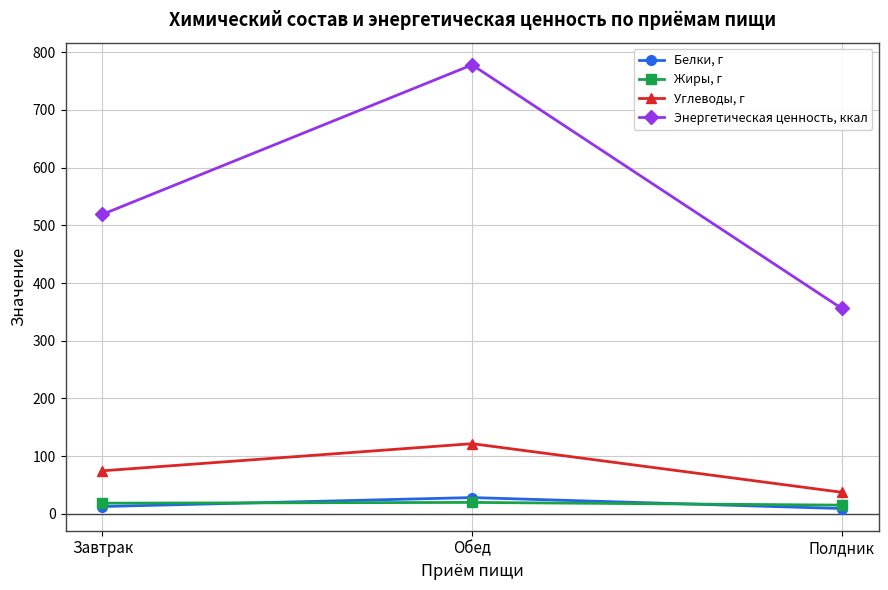

Rank the series at Обед from highest to lowest value.

Энергетическая ценность, ккал, Углеводы, г, Белки, г, Жиры, г